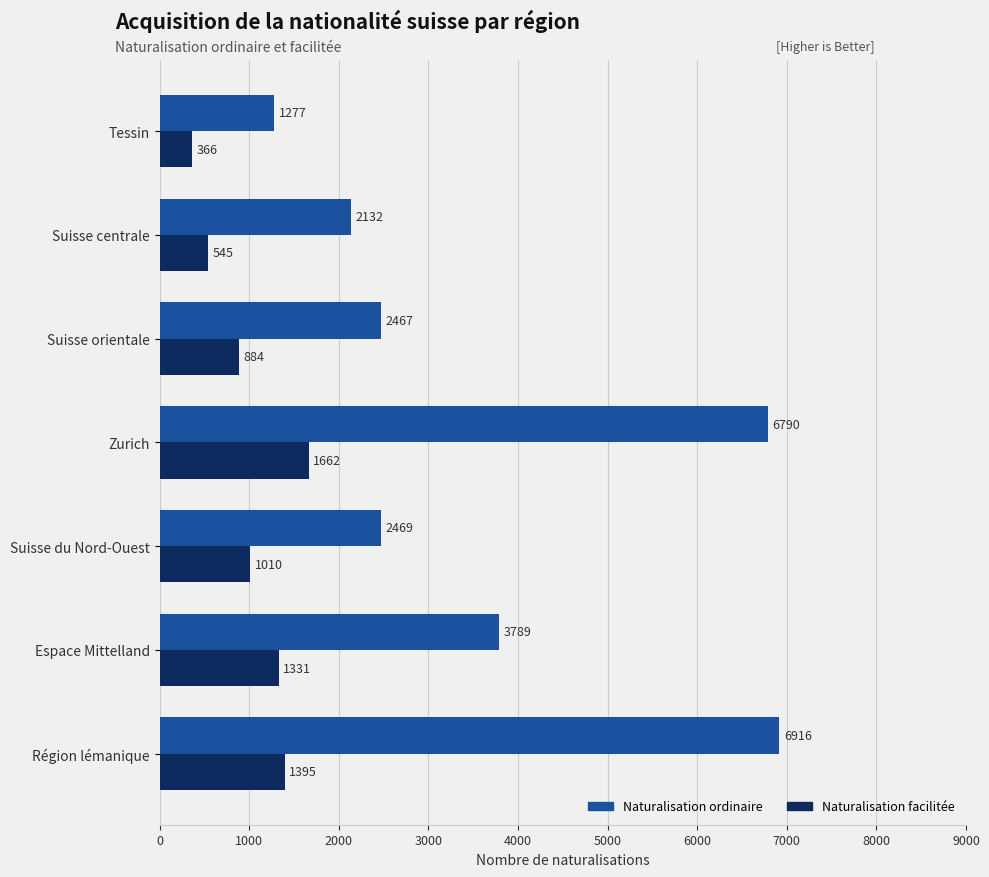

Which category has the lowest value across all series?

Tessin